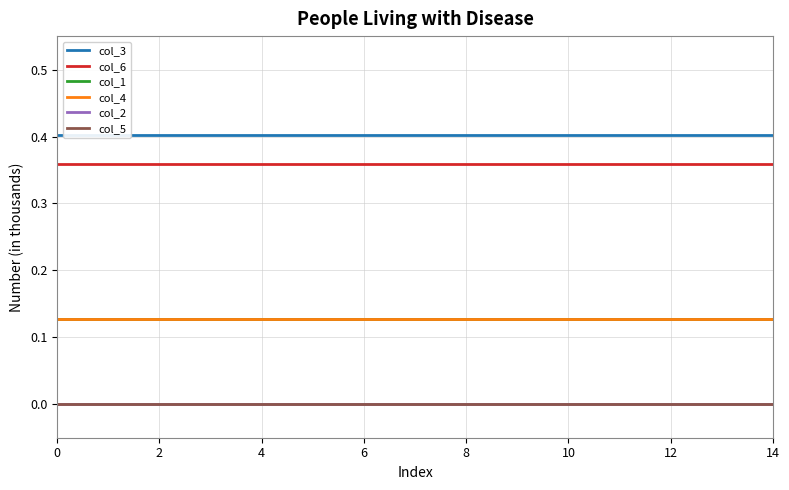

How many distinct data groups are displayed?

6